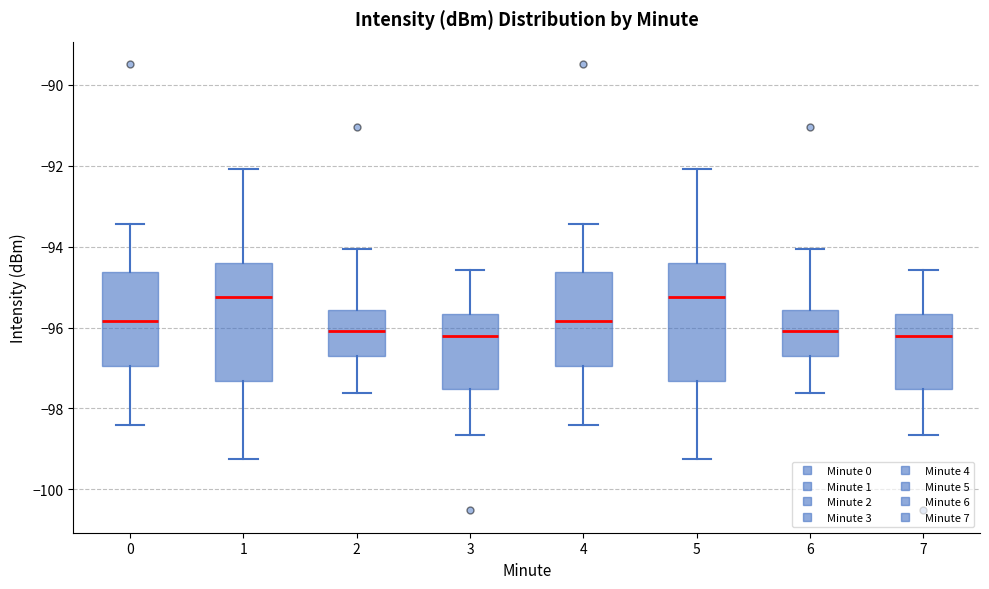

Where does the median line of the box at x = 6 sit on the y-axis? The values are not printed on the chart, so give them approximately, as read against the axis.

-96.0